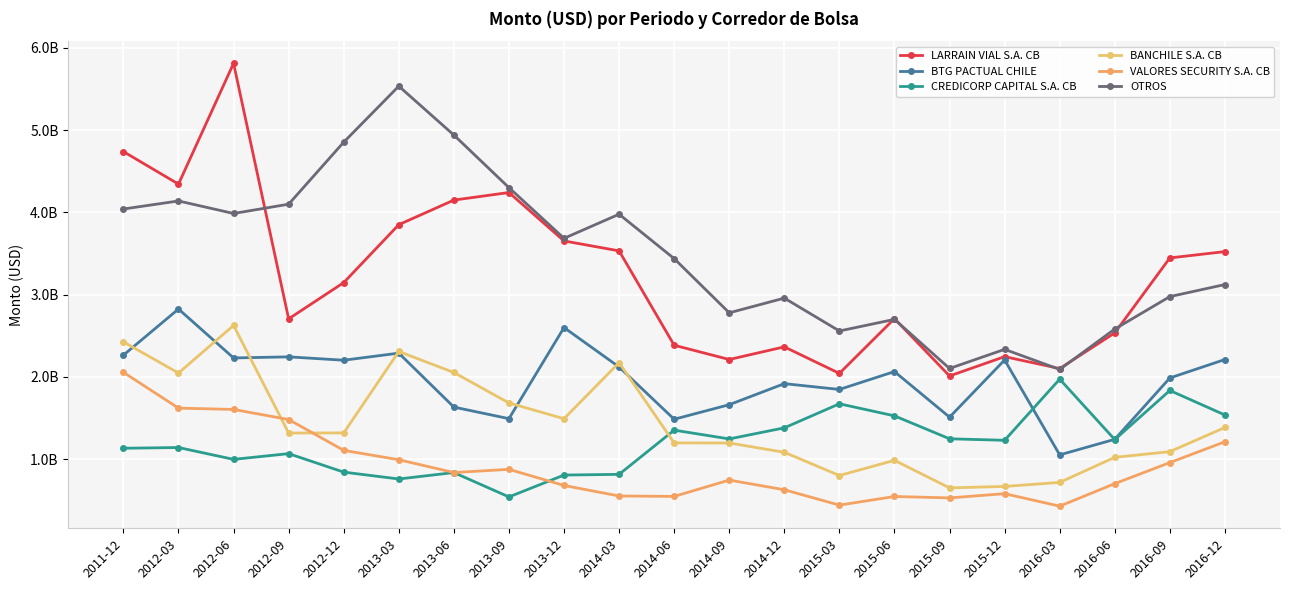

Does the chart have visible grid lines?

Yes